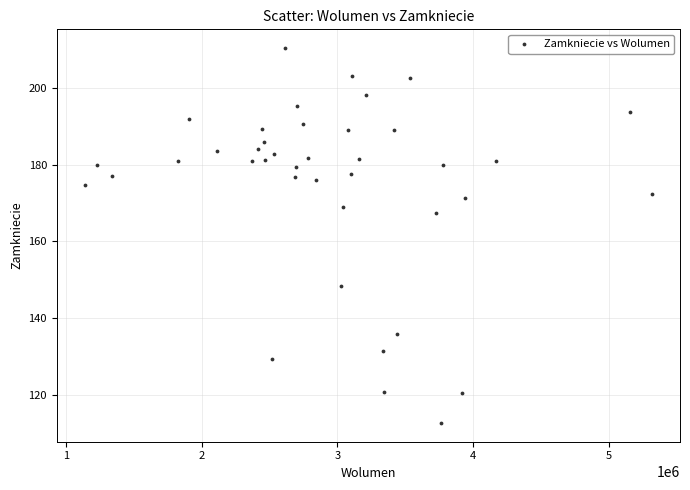

What Y value in the scatter plot is closest to 161?

167.5